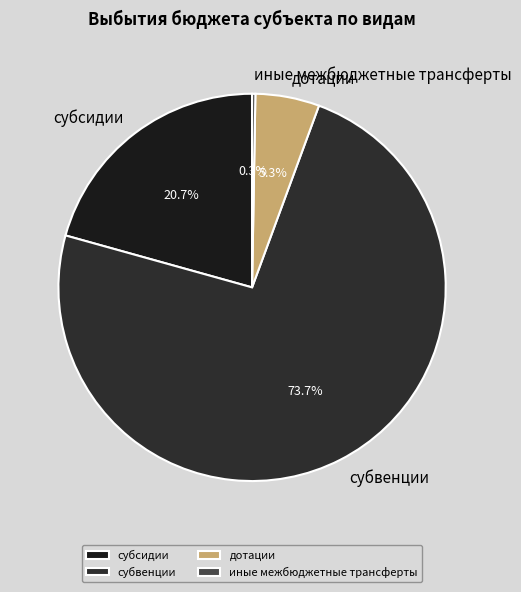

What portion of the pie excludes субвенции?

26.3%